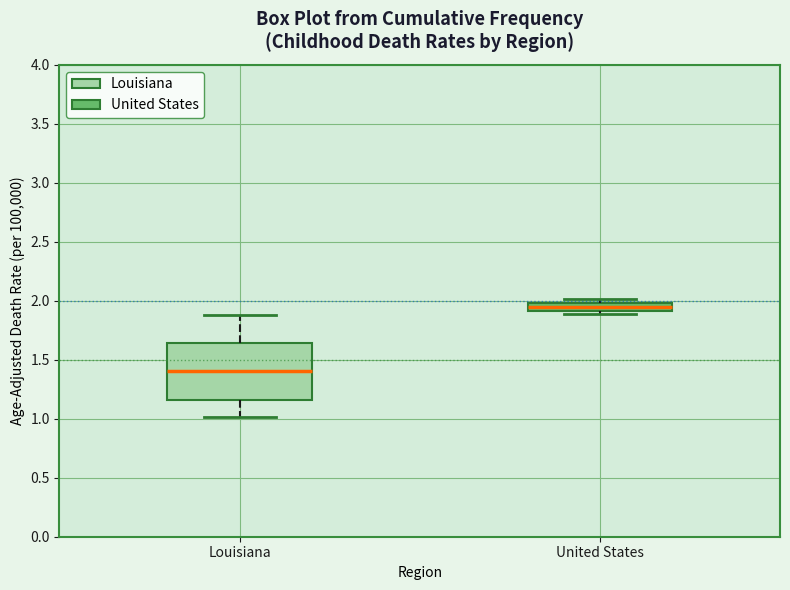

Which box is the tallest, from its lower edge to its upper edge?

Louisiana